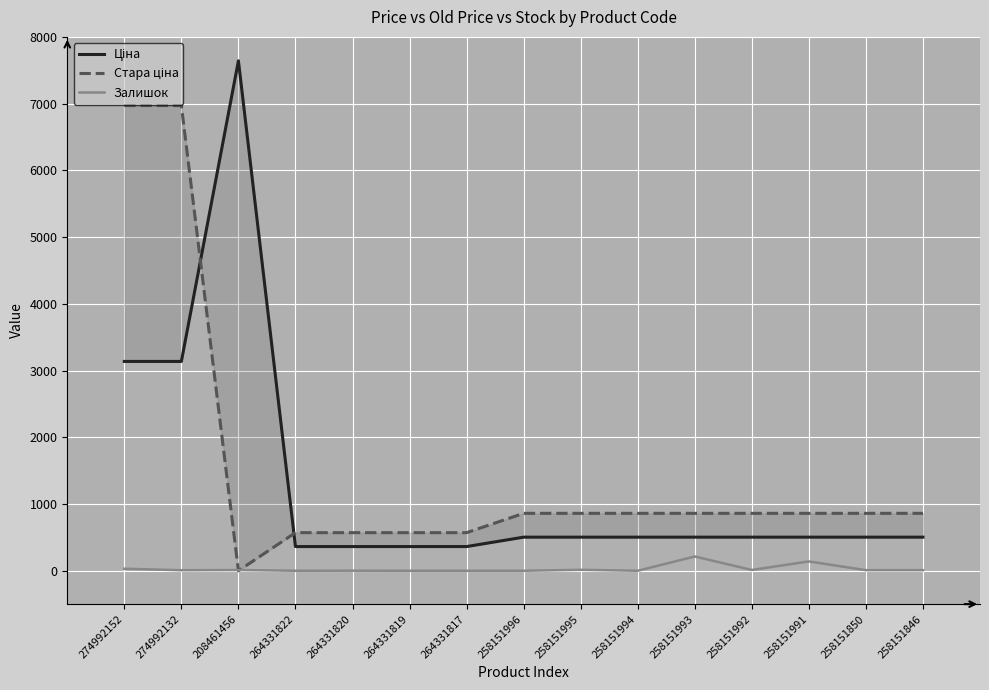

Reading left to right, what are all the values shown in this chart?

Ціна: 274992152=3136.8	274992132=3136.8	208461456=7641.9	264331822=362.8	264331820=362.8	264331819=362.8	264331817=362.8	258151996=503.8	258151995=503.8	258151994=503.8	258151993=503.8	258151992=503.8	258151991=503.8	258151850=503.8	258151846=503.8
Стара ціна: 274992152=6970.8	274992132=6970.8	208461456=0.0	264331822=571.1	264331820=571.1	264331819=571.1	264331817=571.1	258151996=860.6	258151995=860.6	258151994=860.6	258151993=860.6	258151992=860.6	258151991=860.6	258151850=860.6	258151846=860.6
Залишок: 274992152=31.0	274992132=8.0	208461456=11.0	264331822=0.0	264331820=1.0	264331819=0.0	264331817=0.0	258151996=0.0	258151995=14.0	258151994=0.0	258151993=214.0	258151992=12.0	258151991=140.0	258151850=9.0	258151846=9.0